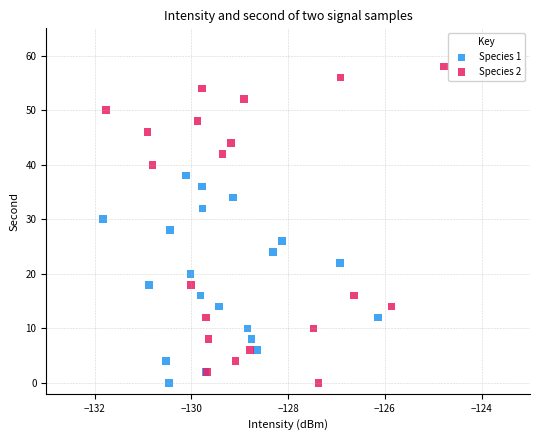

Which series contains the highest Y value?

Species 2